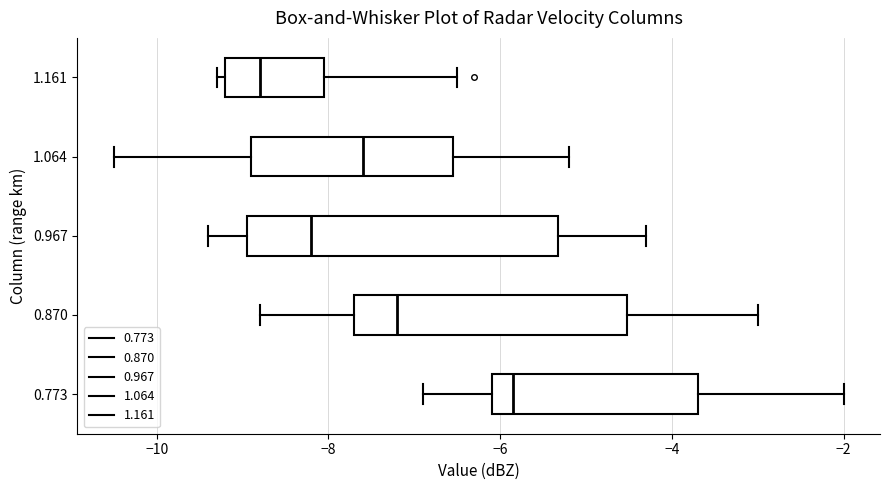

Reading bottom to top, read every box against the x-axis: the position of its median line, the range the box covers, and the ends of its whiskers. The values are not printed on the chart, so give them approximately, as read against the axis.

0.773: median -5.8, box -6.0 to -3.6, whiskers -6.8 to -2.0
0.870: median -7.2, box -7.6 to -4.6, whiskers -8.8 to -3.0
0.967: median -8.2, box -9.0 to -5.4, whiskers -9.4 to -4.2
1.064: median -7.6, box -8.8 to -6.6, whiskers -10.4 to -5.2
1.161: median -8.8, box -9.2 to -8.0, whiskers -9.2 (just left of the box's left edge) to -6.4